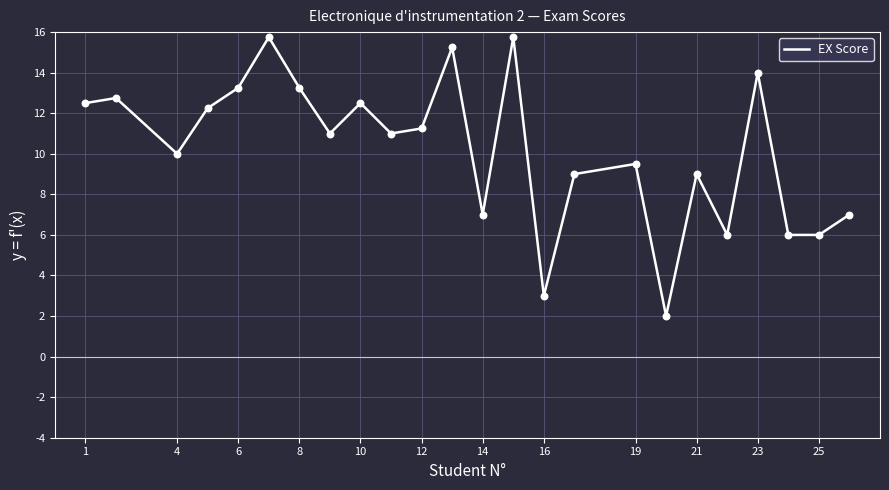

What is the minimum value shown in the chart?

2.0